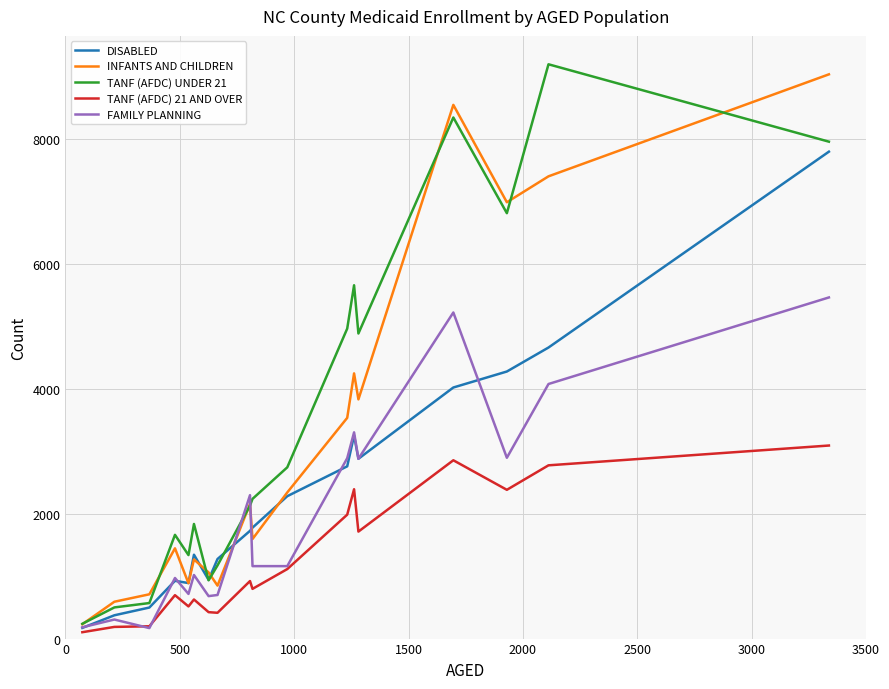

What is the maximum value shown in the chart?

9195